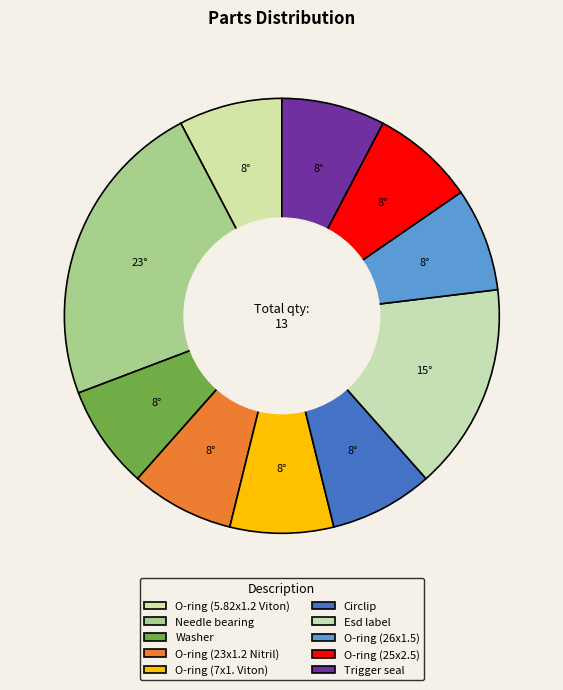

True or false: Circlip accounts for 8% of the total.

True